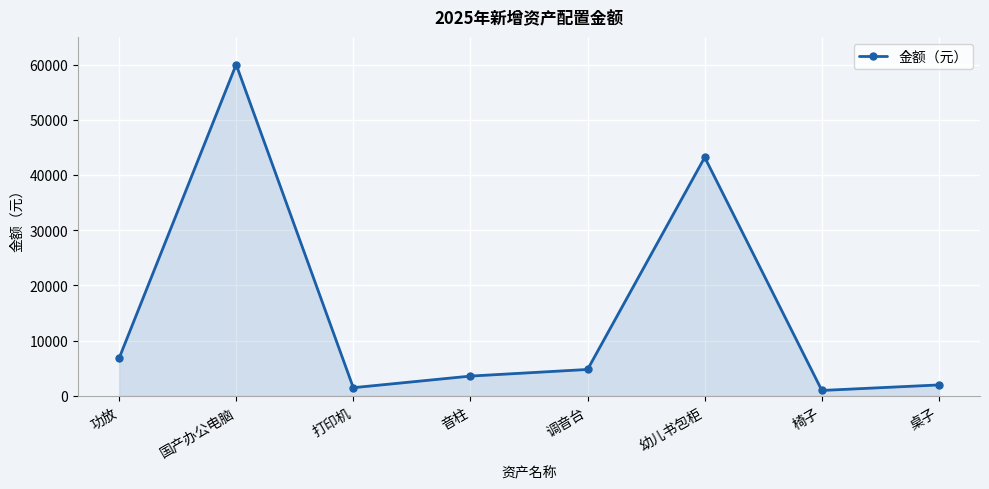

What is the value of the 5th point from the left?

4800